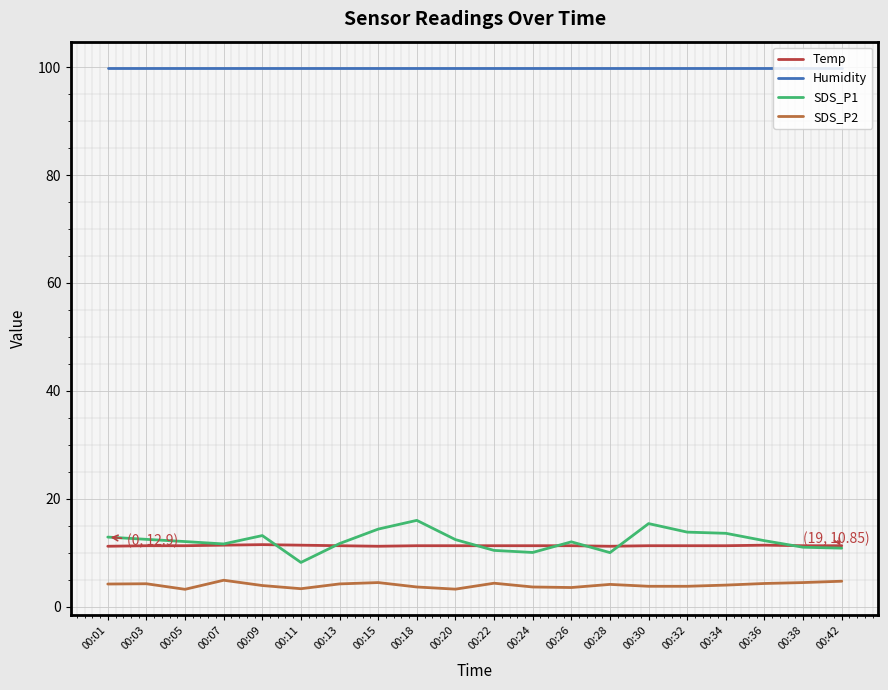

What is the difference between the highest and lowest values at 00:38?

95.4